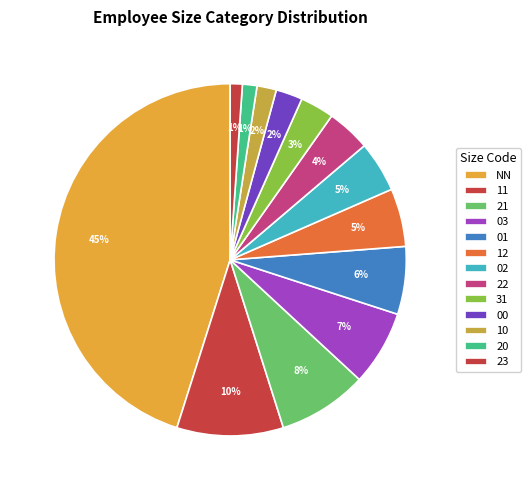

The 23 slice represents 7% of the pie. True or false?

False